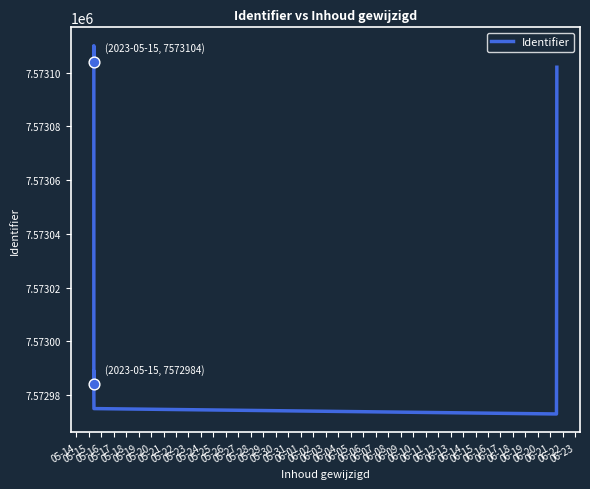

Approximately how many times larger is the value at 05-21 compared to 05-16?

1.0